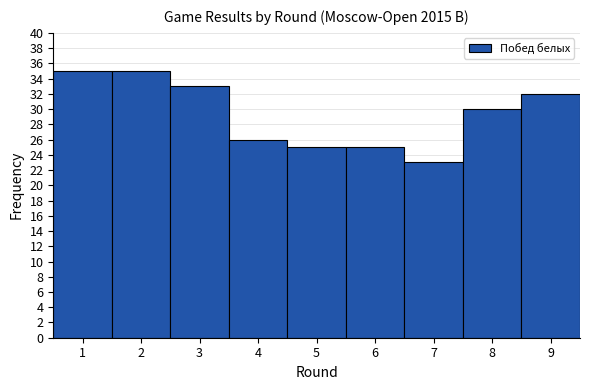

Reading left to right, list every bar in this chart as the range it spans on the x-axis followed by its height. The values are not printed on the chart, so give them approximately, as read against the axis.

0.5 to 1.5: 35
1.5 to 2.5: 35
2.5 to 3.5: 33
3.5 to 4.5: 26
4.5 to 5.5: 25
5.5 to 6.5: 25
6.5 to 7.5: 23
7.5 to 8.5: 30
8.5 to 9.5: 32